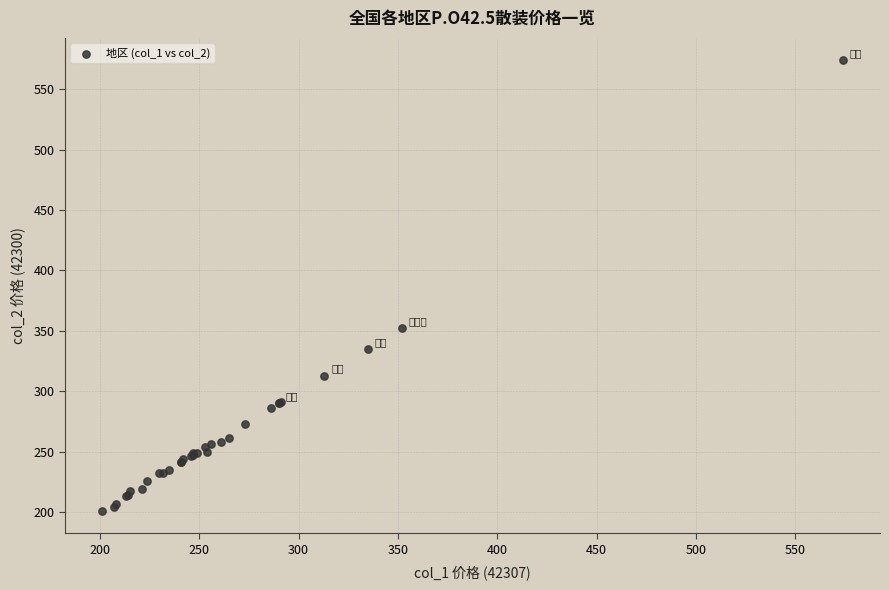

What Y value in the scatter plot is closest to 387?

352